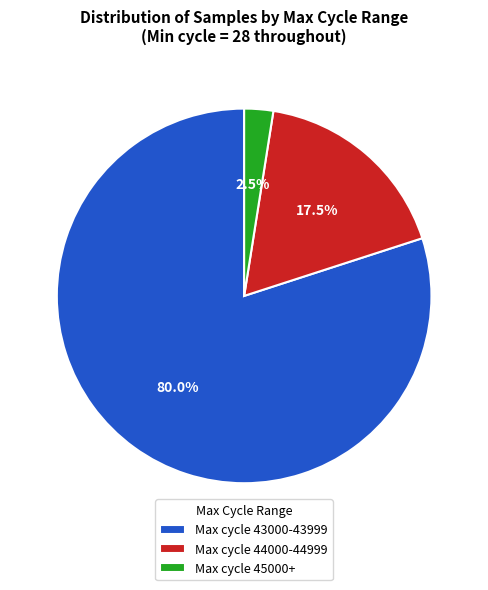

Does any single category account for the majority?

Yes